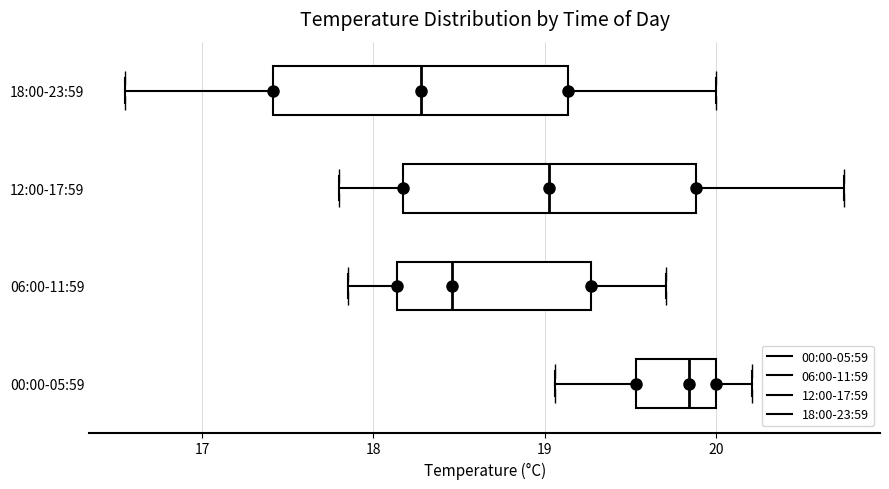

Where does the right whisker of the box for 06:00-11:59 end on the x-axis? The values are not printed on the chart, so give them approximately, as read against the axis.

19.7